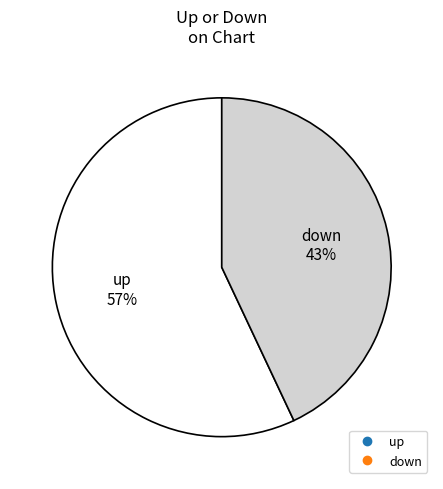

Combined, do down and up account for over 50%?

Yes